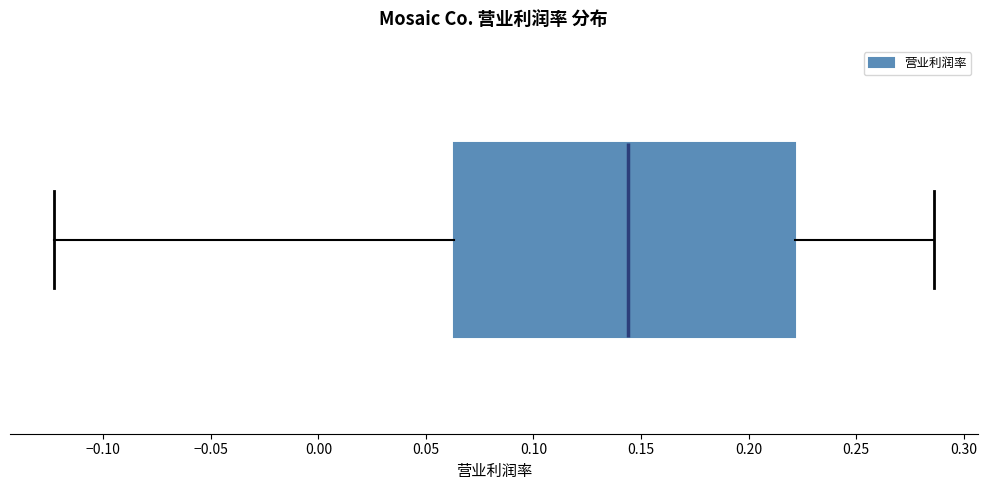

Transcribe this box plot: give where the median line is, the range the box spans, and where the two whiskers end, as read against the x-axis. The values are not printed on the chart, so give them approximately, as read against the axis.

median 0.145, box 0.065 to 0.220, whiskers -0.125 to 0.285